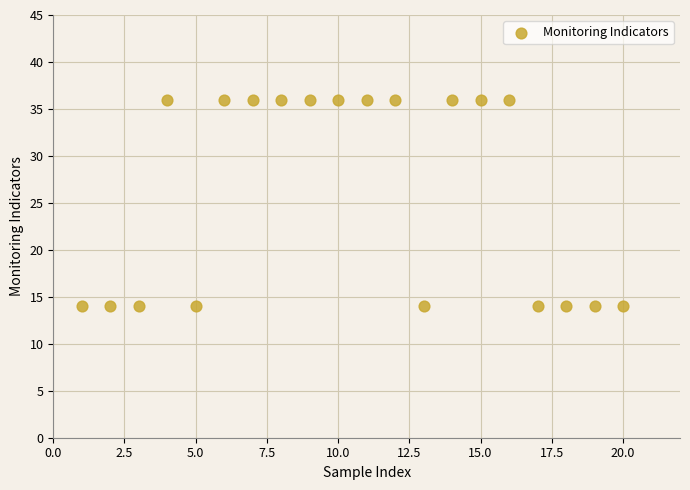

What is the range of Y values (max minus min)?

22